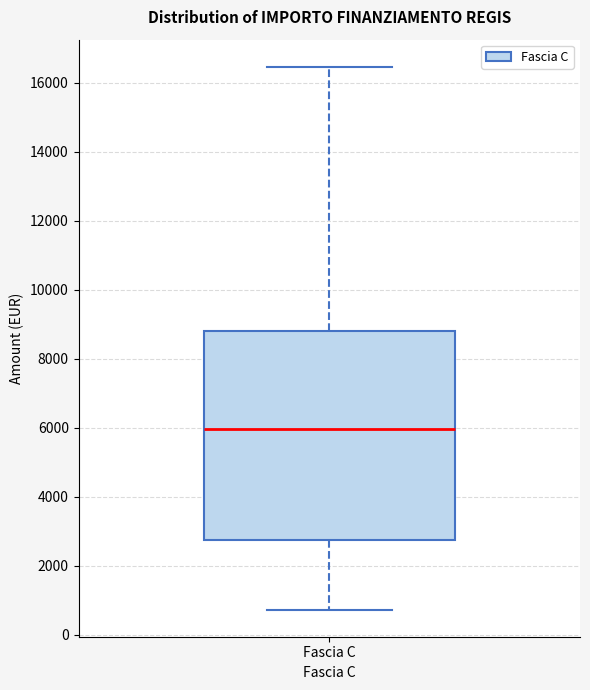

Where is the upper edge of the box for Fascia C on the y-axis? The values are not printed on the chart, so give them approximately, as read against the axis.

8800